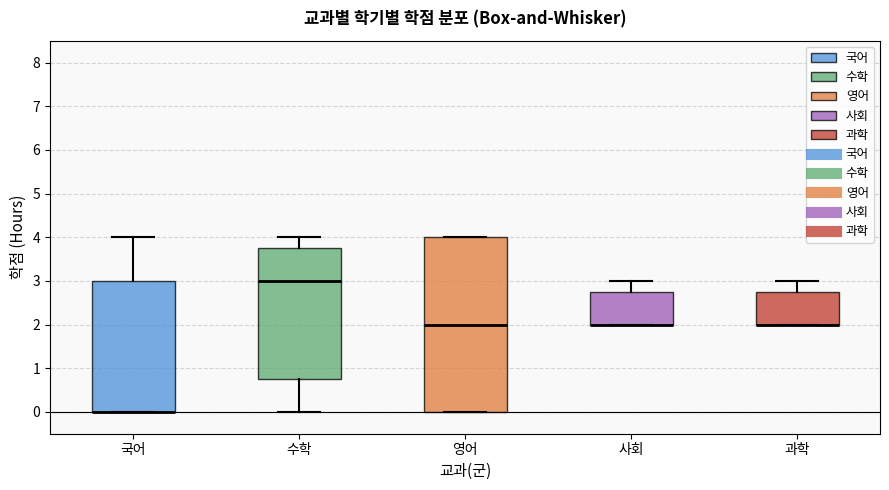

Where does the lower whisker of the box for 수학 end on the y-axis? The values are not printed on the chart, so give them approximately, as read against the axis.

0.0